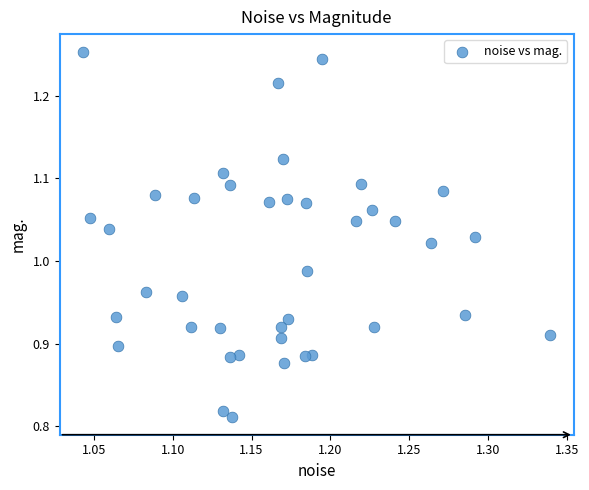

What is the range of Y values (max minus min)?

0.4